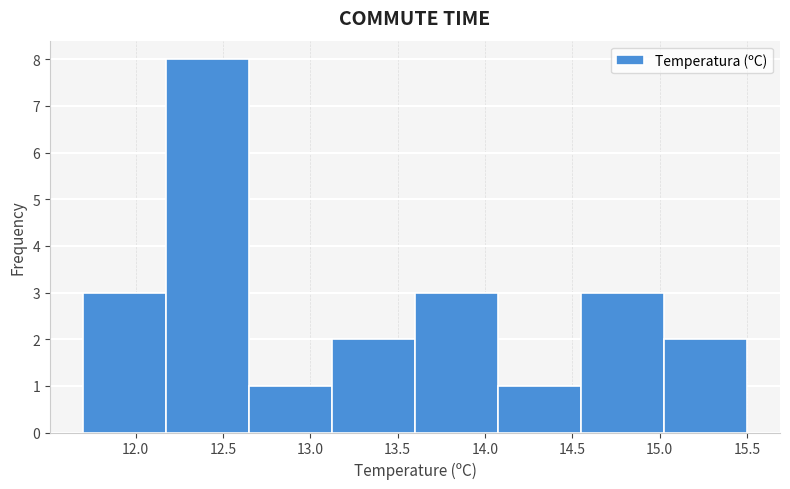

Which range on the x-axis has the tallest bar?

12.175 to 12.650